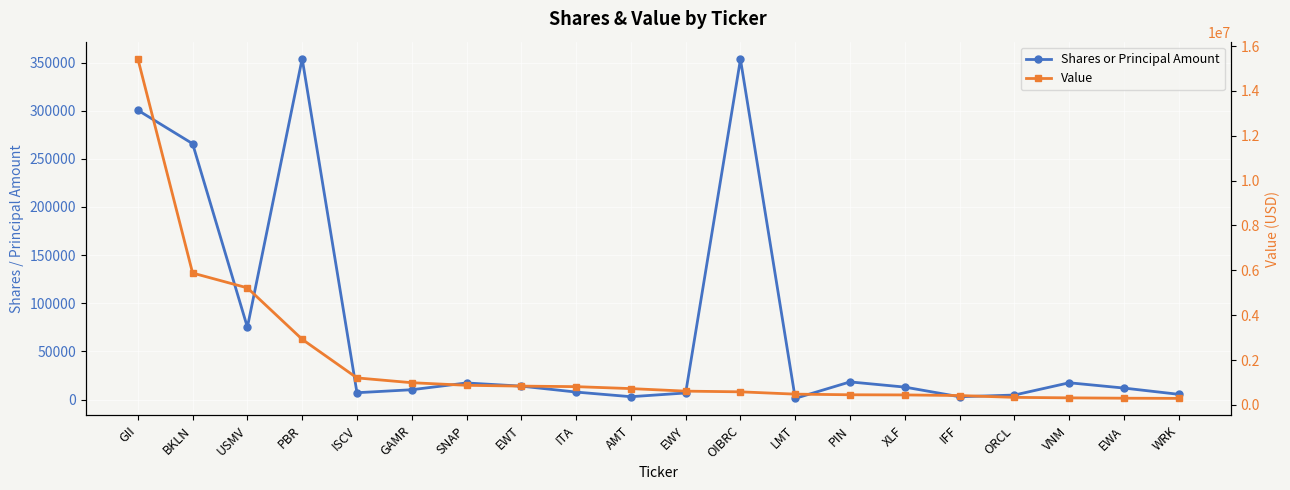

Between ORCL and EWA, which series saw the biggest shift?

Value